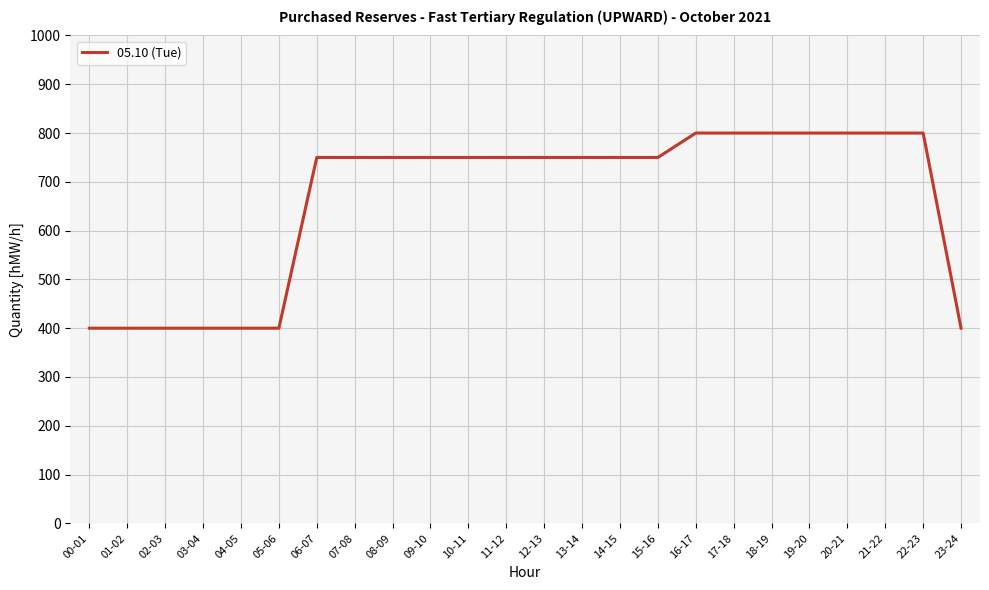

What position from the left is 19-20?

20